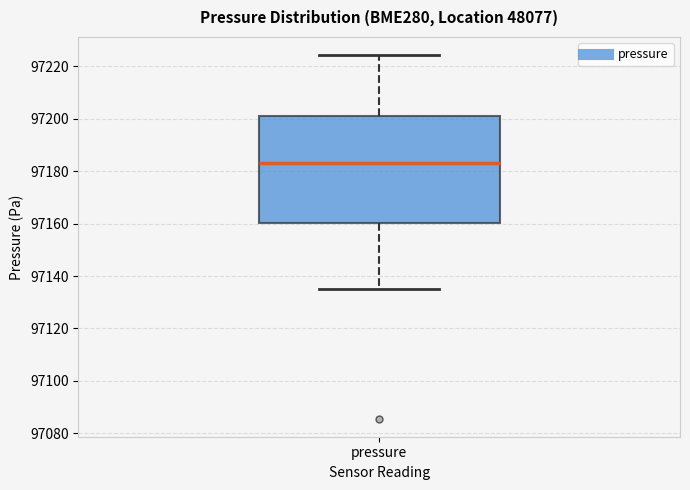

Transcribe this box plot: give where the median line is, the range the box spans, and where the two whiskers end, as read against the y-axis. The values are not printed on the chart, so give them approximately, as read against the axis.

median 97182, box 97160 to 97200, whiskers 97136 to 97224